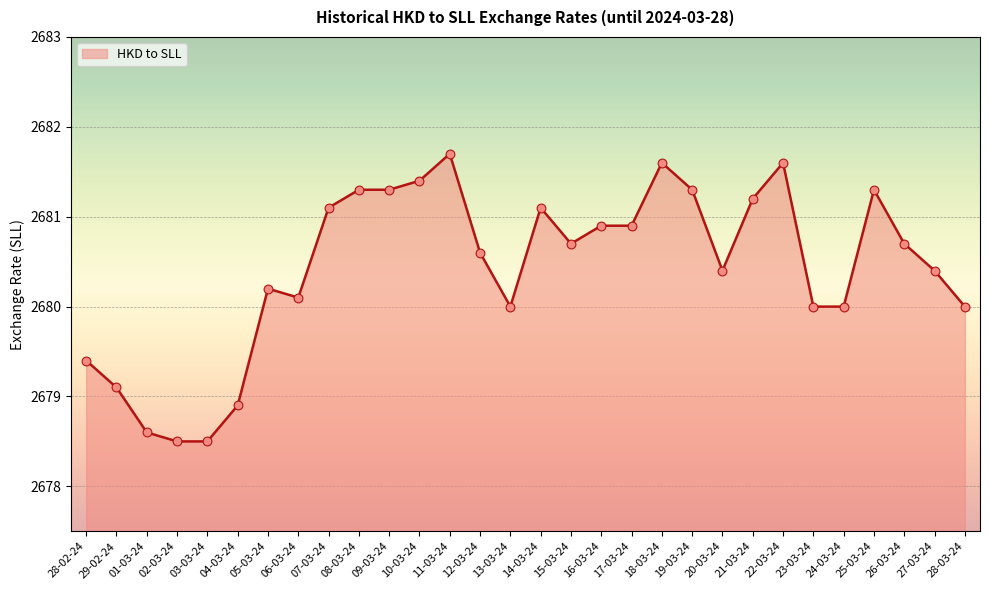

Between 22-03-24 and 13-03-24, which is larger?

22-03-24